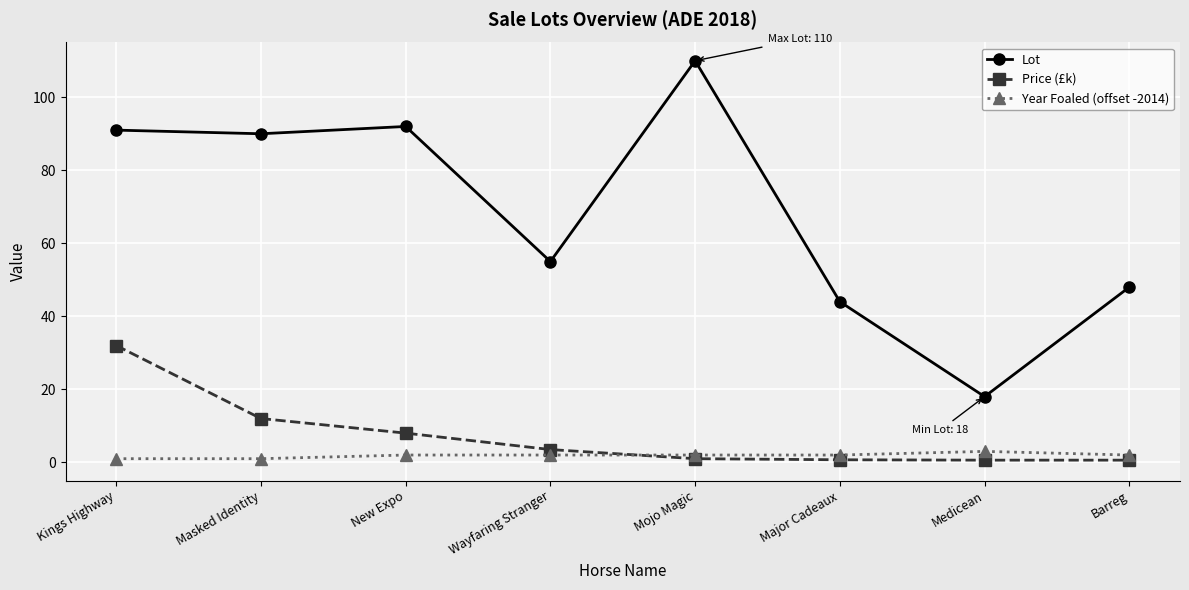

Which series changed the most between Wayfaring Stranger and Medicean?

Lot